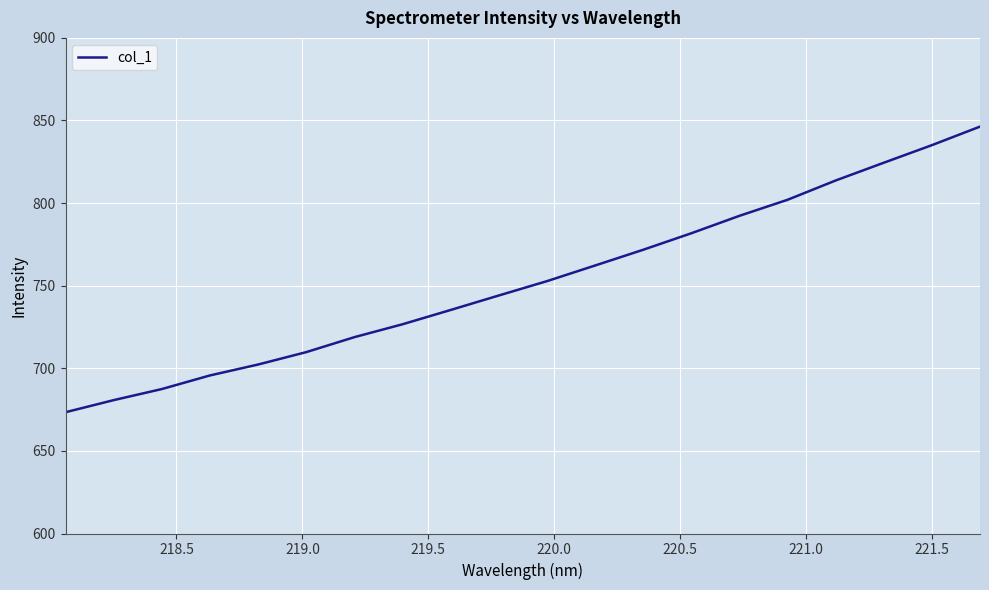

True or false: there are more than 0 points higher than both neighbors.

False